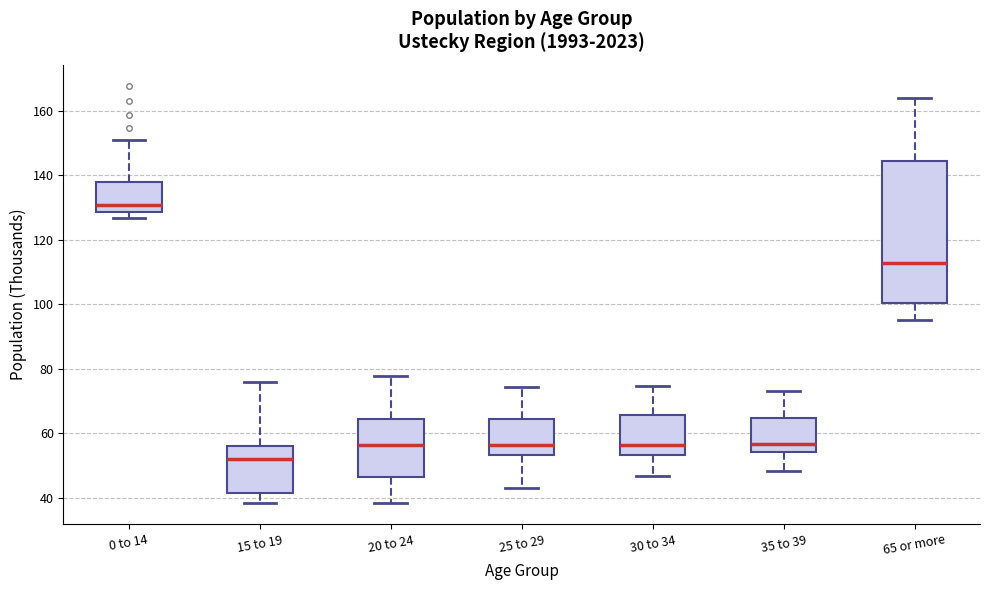

Where is the upper edge of the box for 0 to 14 on the y-axis? The values are not printed on the chart, so give them approximately, as read against the axis.

138